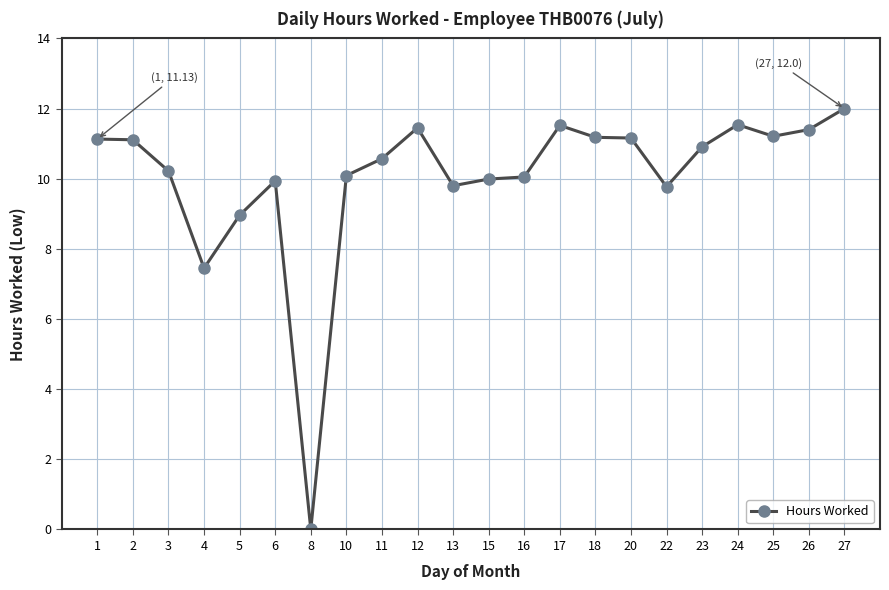

True or false: the data has more than 0 interior local peaks.

True